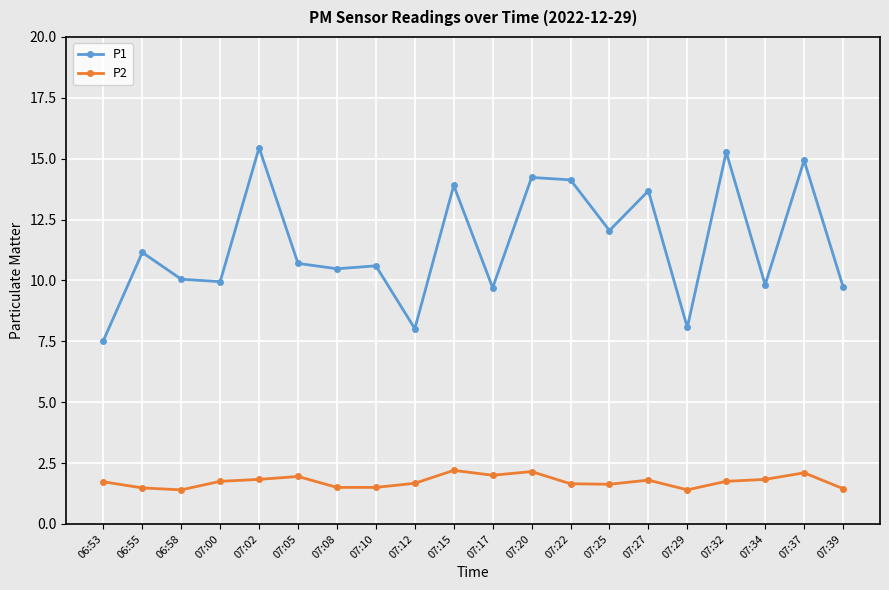

Is this an area chart (filled region under the line)?

No